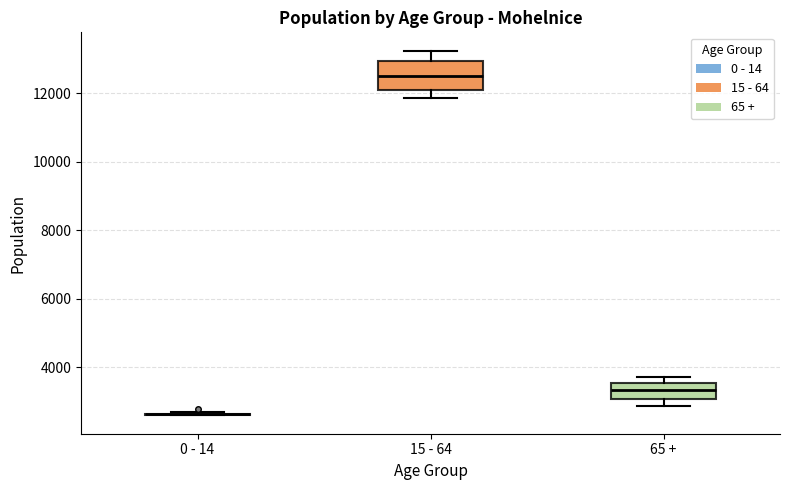

Which box is the tallest, from its lower edge to its upper edge?

15 - 64